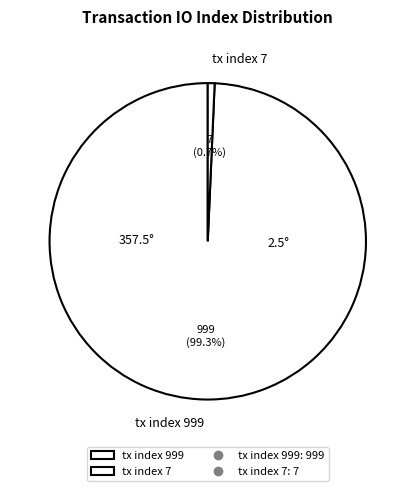

Combined, what portion of the pie is tx index 7 and tx index 999?

100.0%